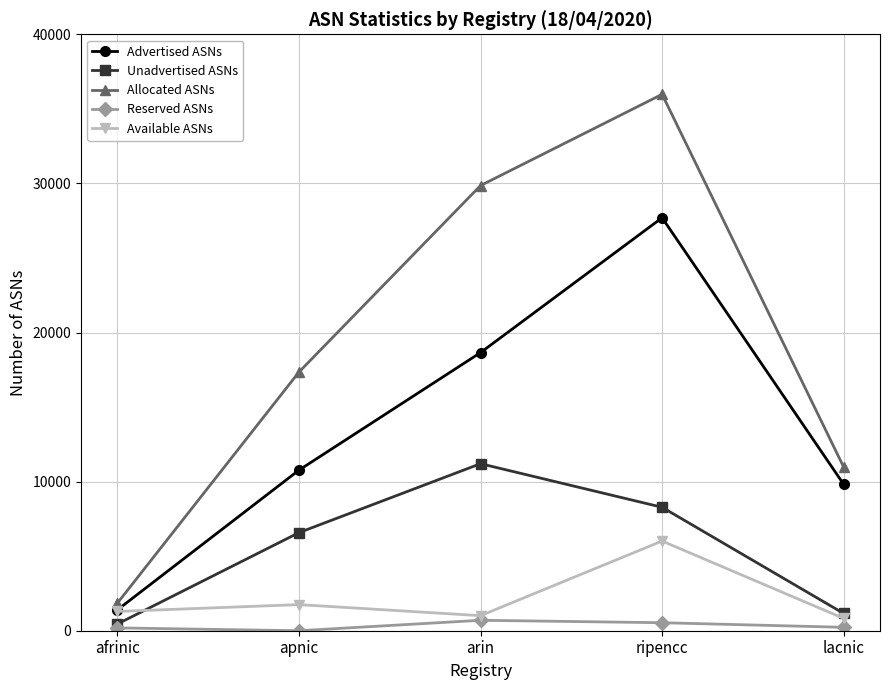

What is the average value of the Reserved ASNs series?

331